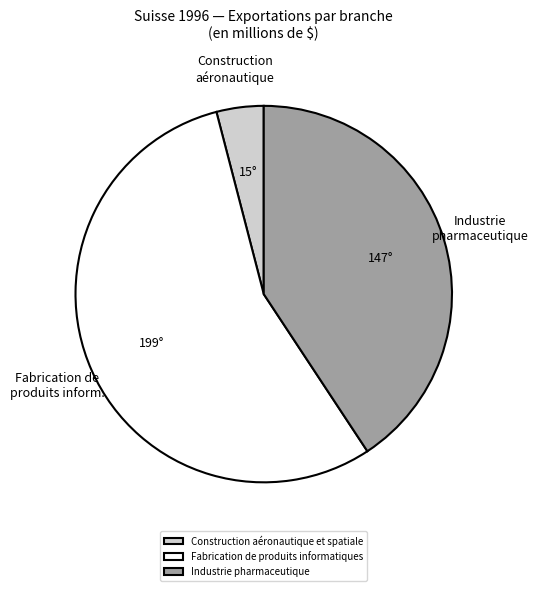

What is the smallest slice in the pie chart?

Construction aéronautique et spatiale